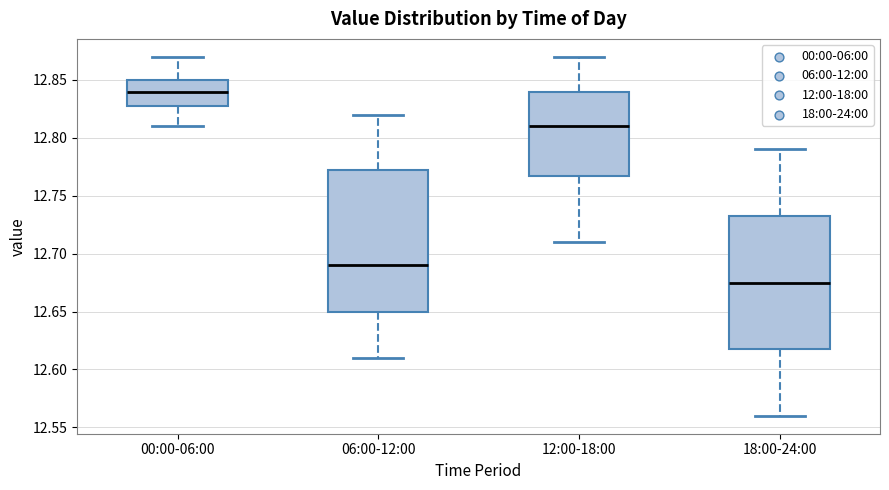

Reading left to right, read every box against the y-axis: the position of its median line, the range the box covers, and the ends of its whiskers. The values are not printed on the chart, so give them approximately, as read against the axis.

00:00-06:00: median 12.840, box 12.830 to 12.850, whiskers 12.810 to 12.870
06:00-12:00: median 12.690, box 12.650 to 12.775, whiskers 12.610 to 12.820
12:00-18:00: median 12.810, box 12.770 to 12.840, whiskers 12.710 to 12.870
18:00-24:00: median 12.675, box 12.620 to 12.735, whiskers 12.560 to 12.790